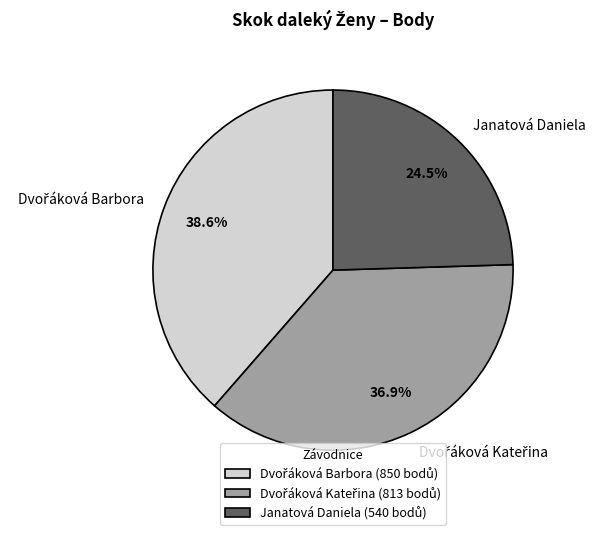

What portion of the pie excludes Janatová Daniela?

75.5%